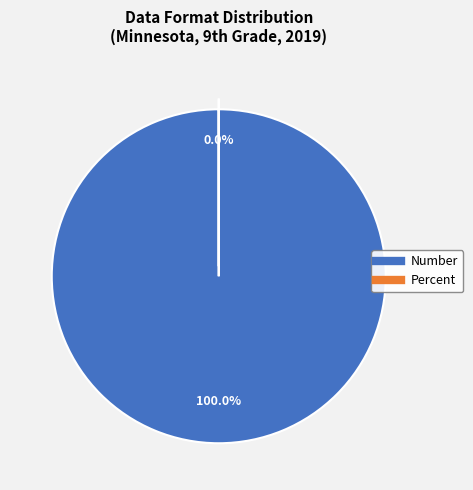

Does Number represent more than half of the total?

Yes